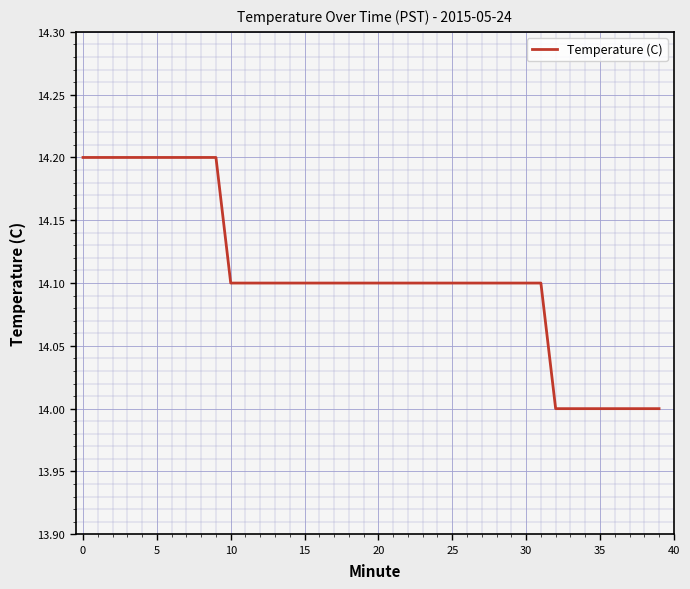

What is the maximum value shown in the chart?

14.2